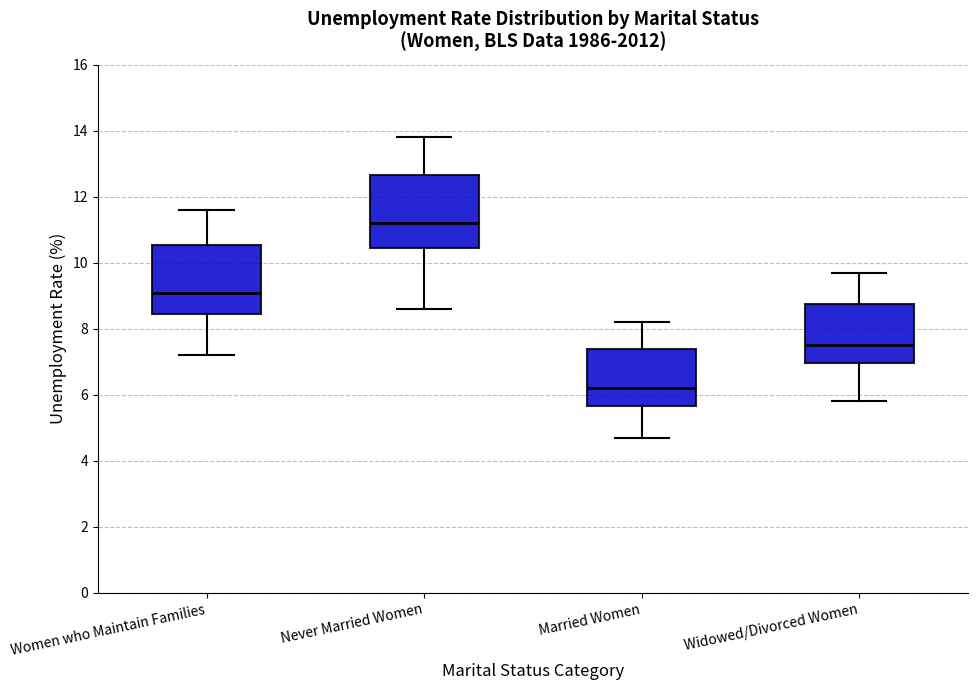

Which box's median line is the highest?

Never Married Women